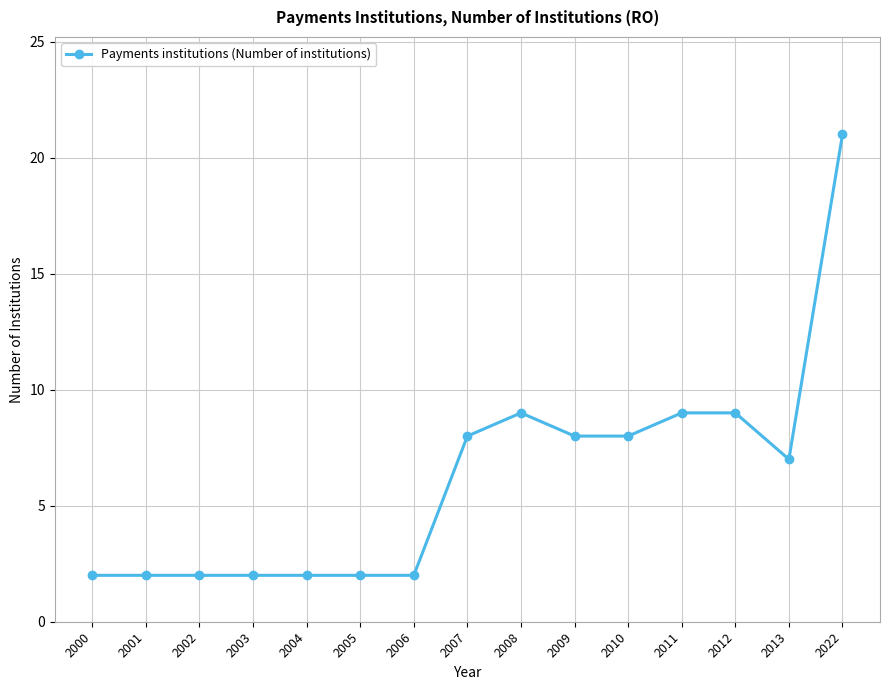

How many lines are shown in the chart?

1